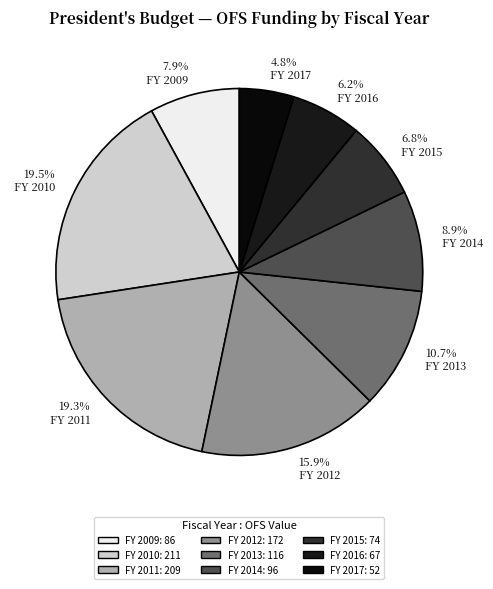

To the nearest percent, what percentage of the pie is FY 2013?

11%